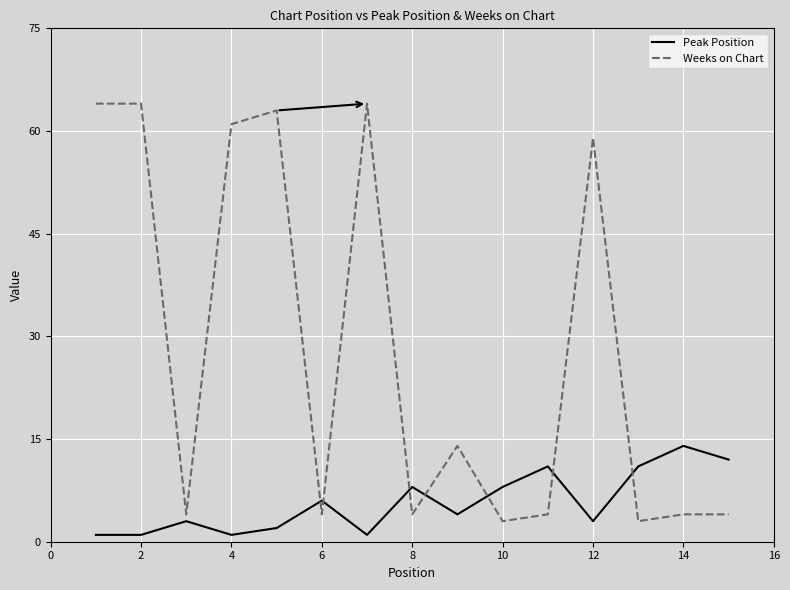

What is the average value of the Weeks on Chart series?

28